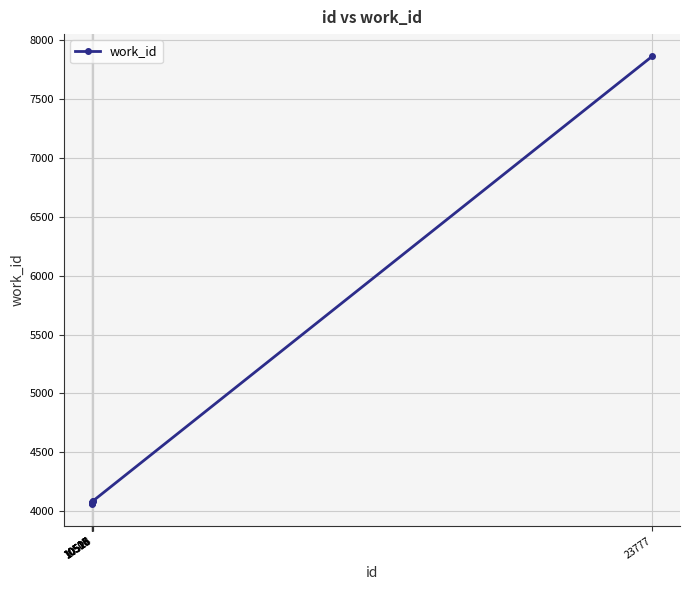

What is the greatest value displayed?

7864